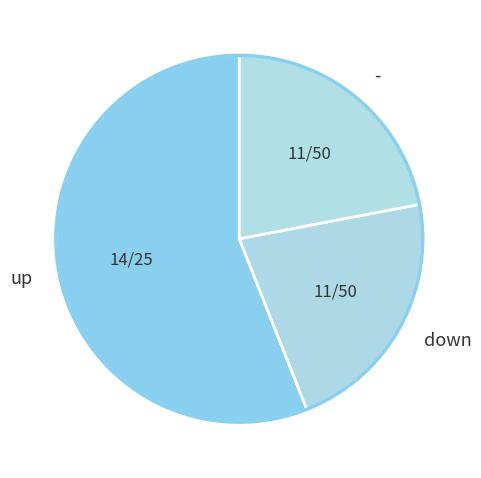

Does any single category account for the majority?

Yes